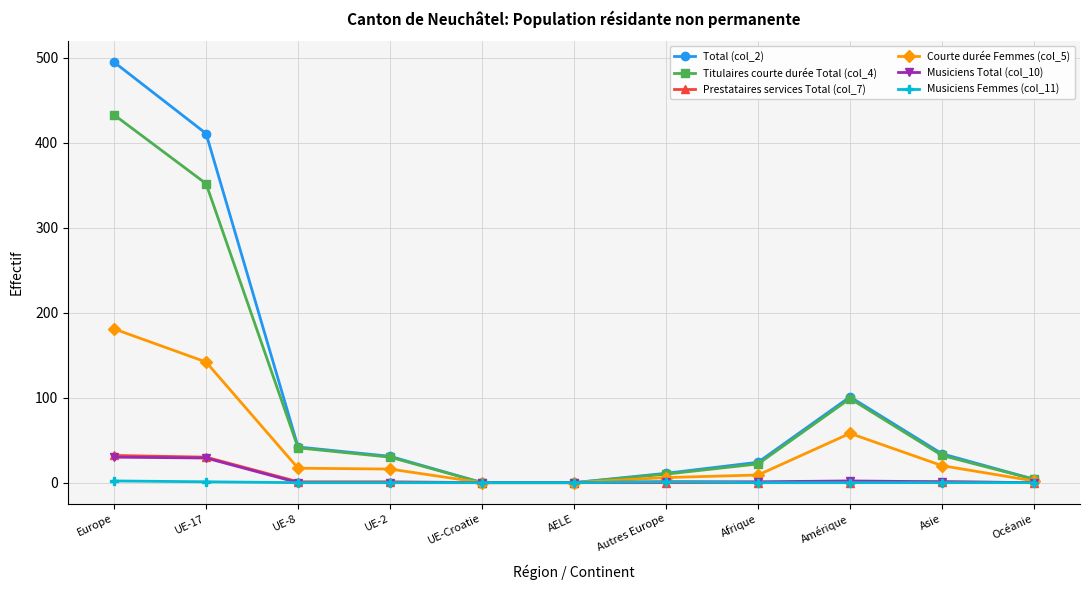

The value of Courte durée Femmes (col_5) at UE-8 is 17. True or false?

True